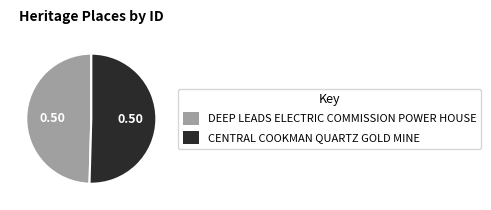

How many segments does this pie chart have?

2